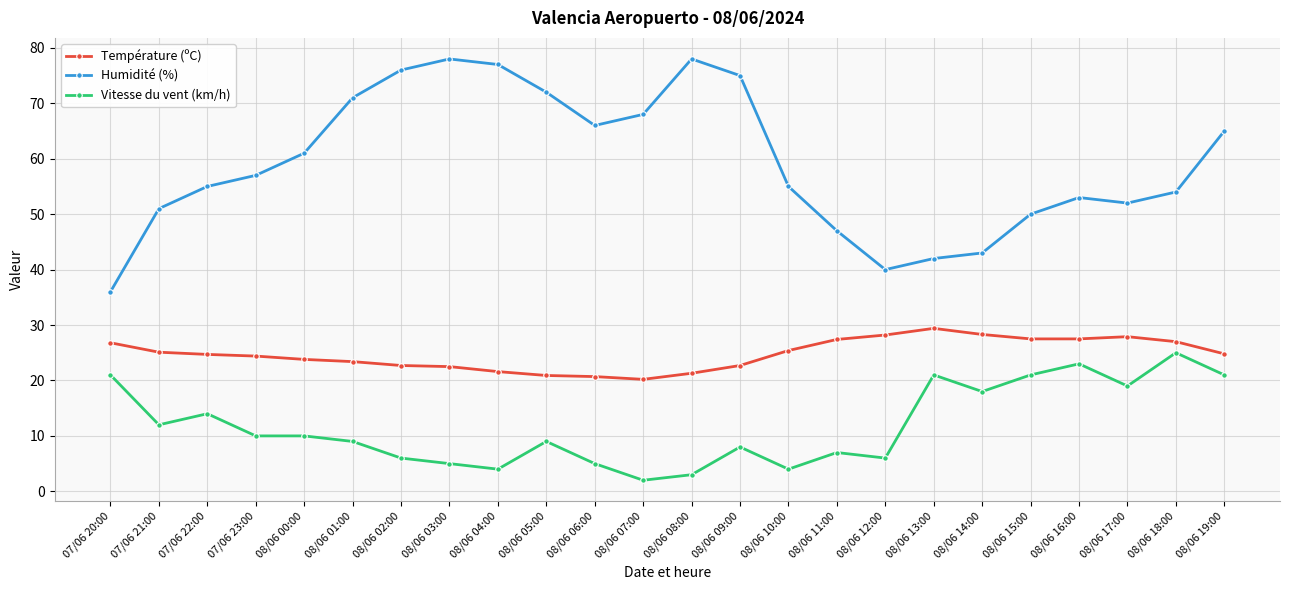

What is the maximum value shown in the chart?

78.0